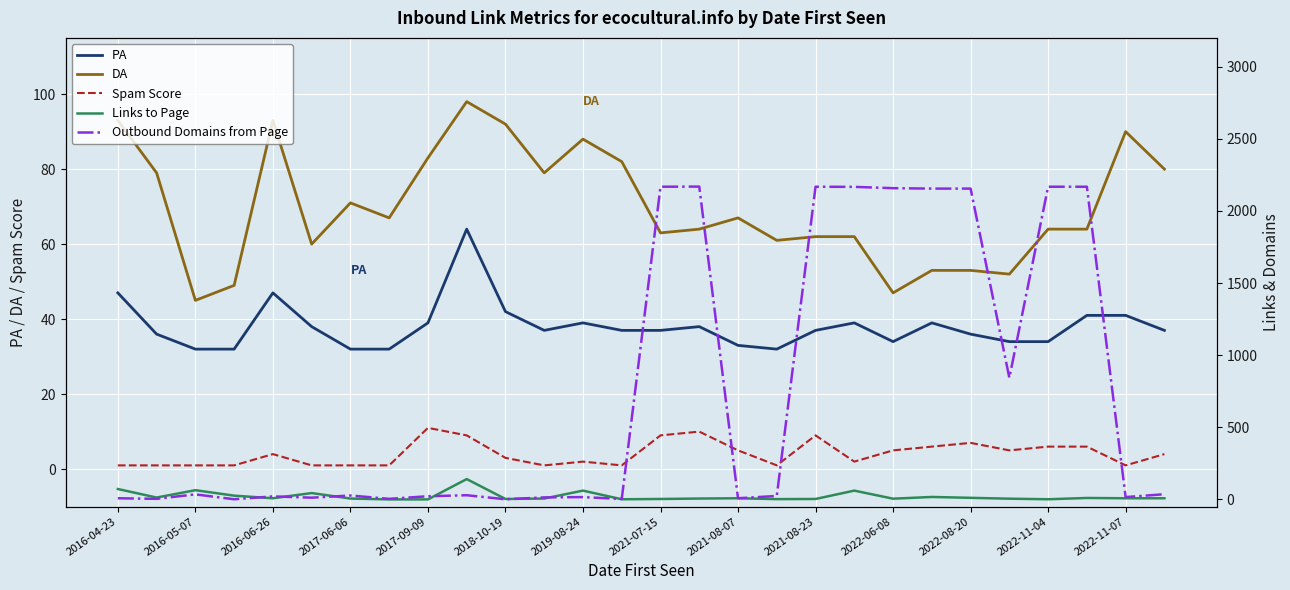

What is the difference between the maximum and minimum values in the Spam Score series?

10